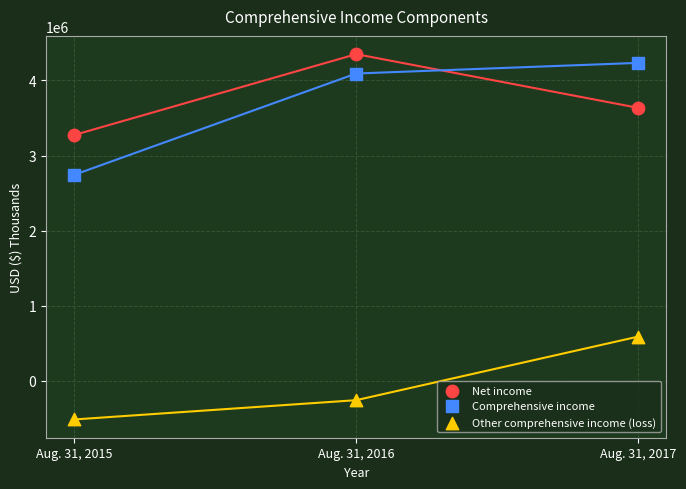

Which series reaches the minimum Y coordinate?

Other comprehensive income (loss)